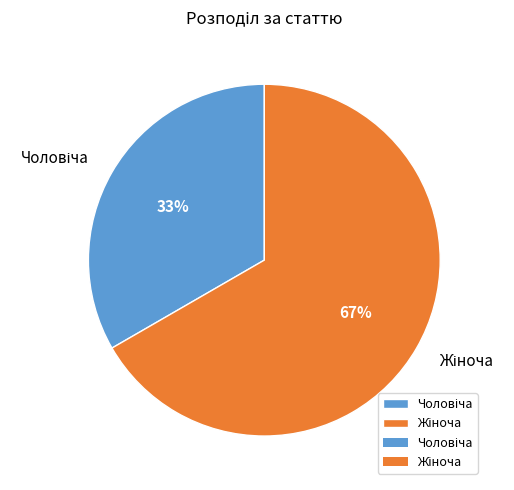

Does any single category account for the majority?

Yes